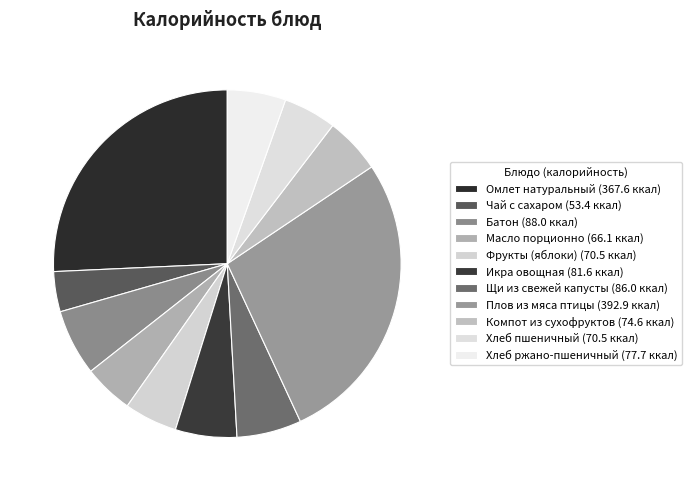

Count the number of slices in the pie.

11